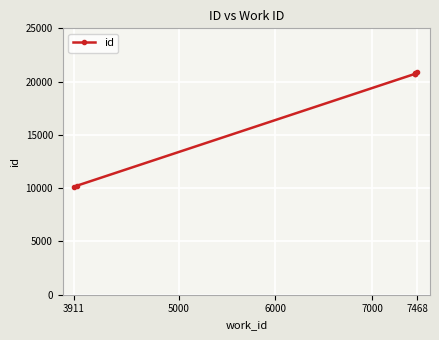

The chart shows a value of 10113 at 3911. True or false?

True